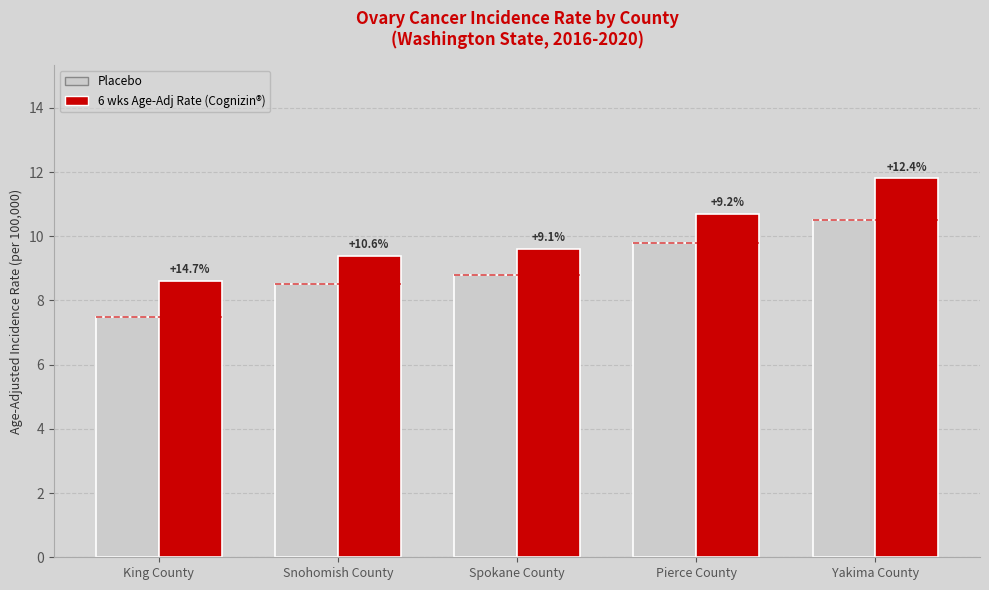

Which label corresponds to the largest value in the chart?

Yakima County